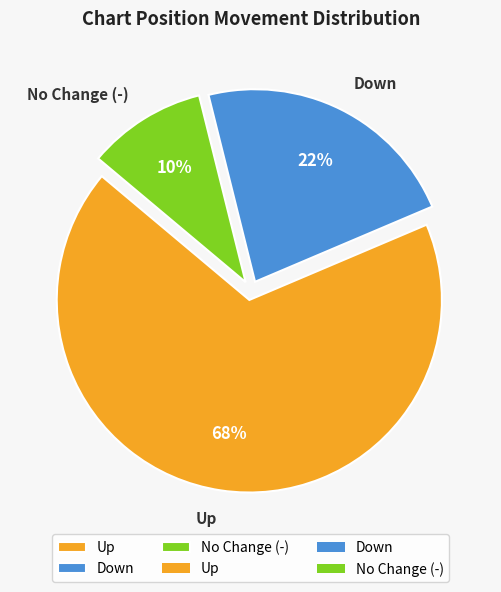

To the nearest percent, what is the average slice percentage?

33%